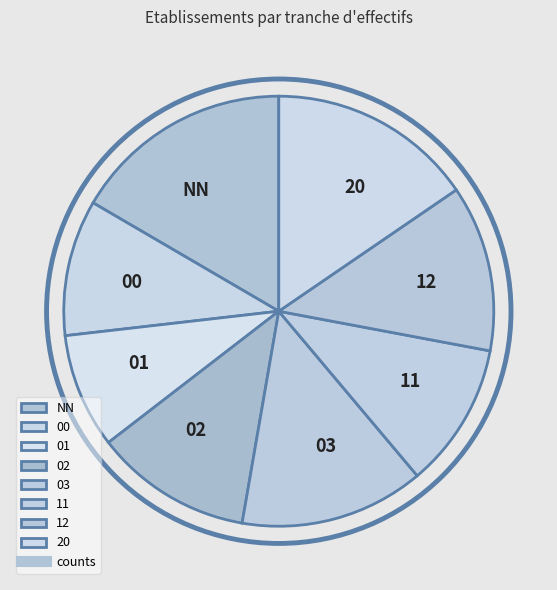

Rank the categories by value from lowest to highest.

01, 00, 11, 02, 12, 03, 20, NN